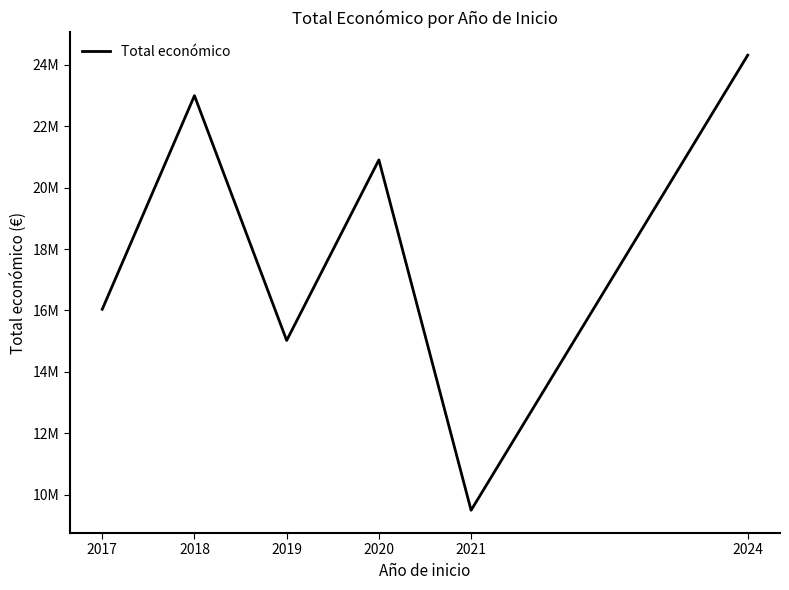

What is the difference between the maximum and minimum values?

14820862